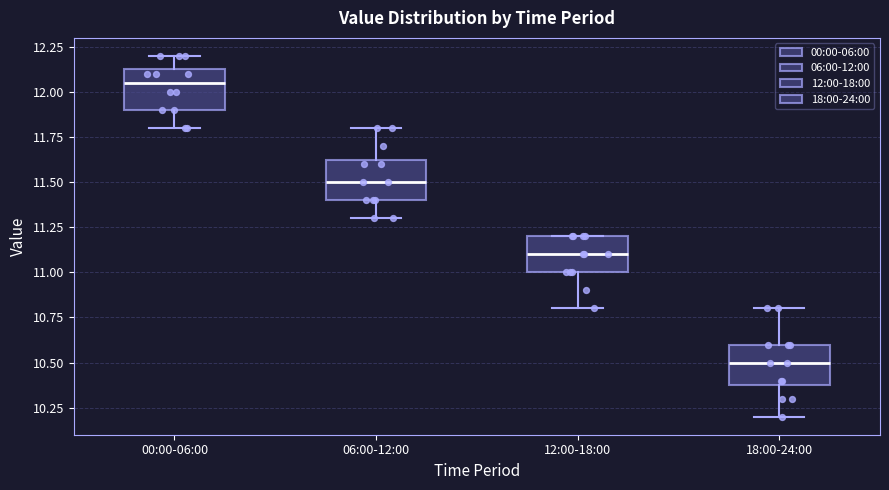

Reading left to right, read every box against the y-axis: the position of its median line, the range the box covers, and the ends of its whiskers. The values are not printed on the chart, so give them approximately, as read against the axis.

00:00-06:00: median 12.05, box 11.90 to 12.15, whiskers 11.80 to 12.20
06:00-12:00: median 11.50, box 11.40 to 11.65, whiskers 11.30 to 11.80
12:00-18:00: median 11.10, box 11.00 to 11.20, whiskers 10.80 to 11.20
18:00-24:00: median 10.50, box 10.40 to 10.60, whiskers 10.20 to 10.80